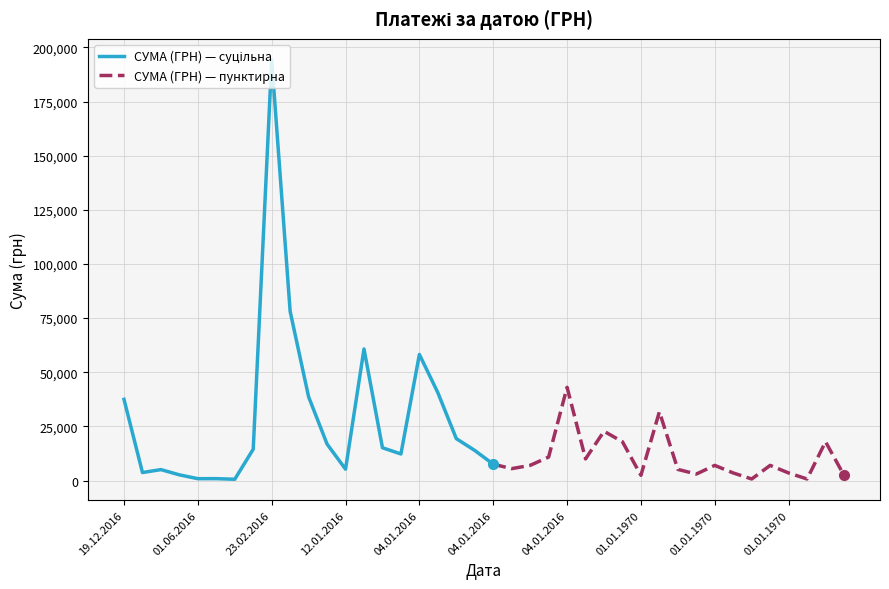

What is the difference between the values at 19.12.2016 and 01.01.1970?

36761.2